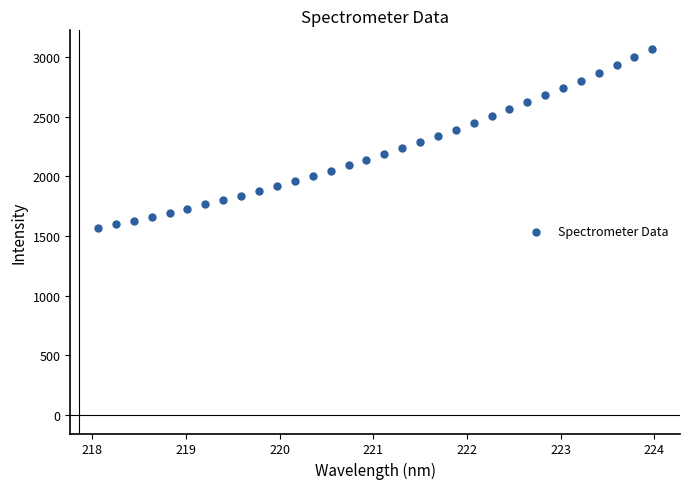

What is the range of Y values (max minus min)?

1499.8